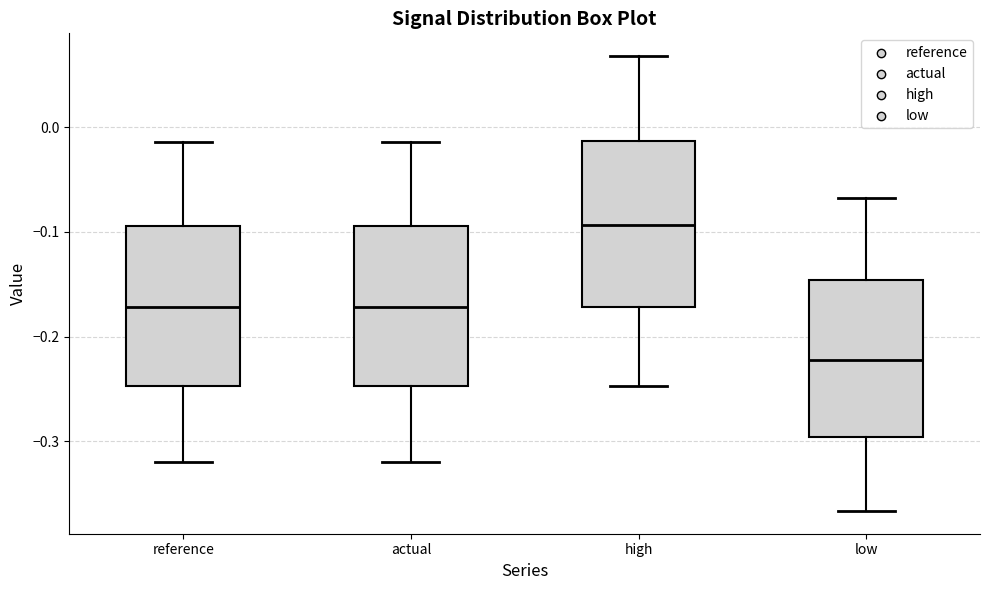

Where is the upper edge of the box for high on the y-axis? The values are not printed on the chart, so give them approximately, as read against the axis.

-0.01